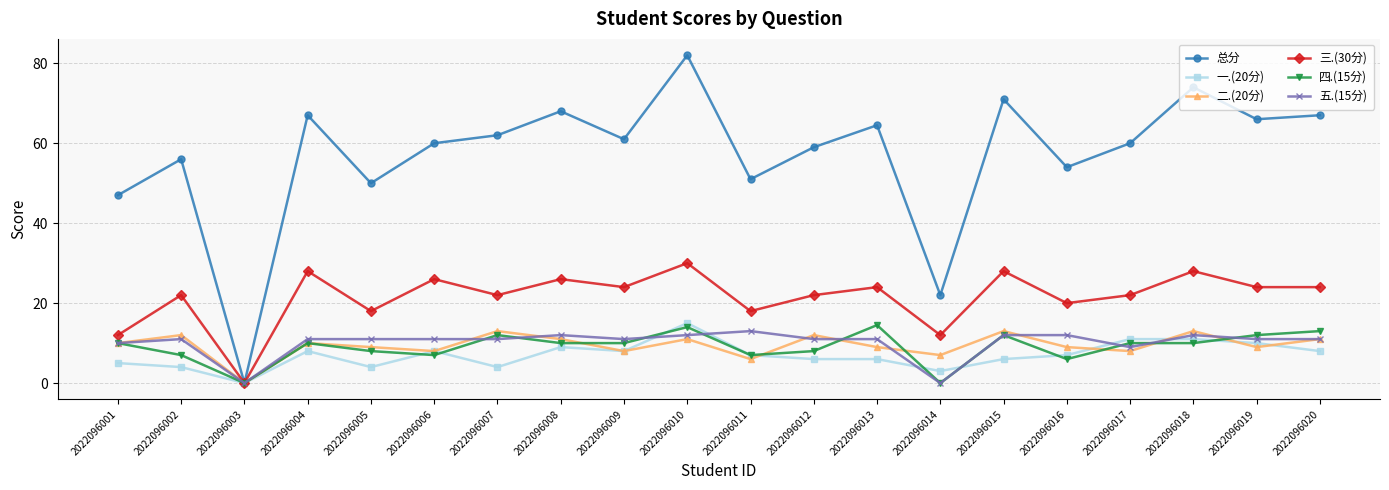

Which series has the largest total across all categories?

总分